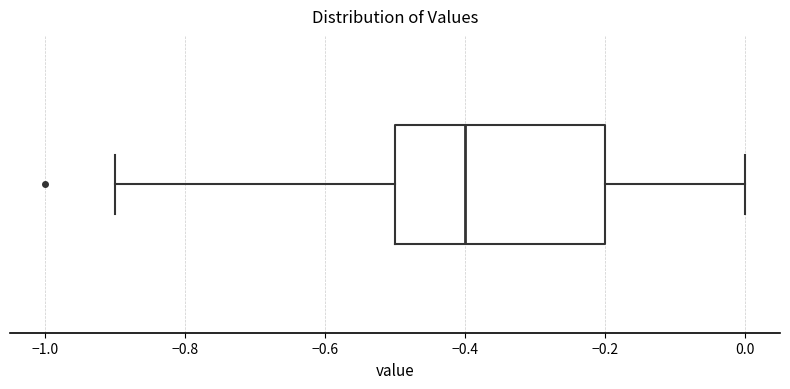

Transcribe this box plot: give where the median line is, the range the box spans, and where the two whiskers end, as read against the x-axis. The values are not printed on the chart, so give them approximately, as read against the axis.

median -0.4, box -0.5 to -0.2, whiskers -0.9 to 0.0